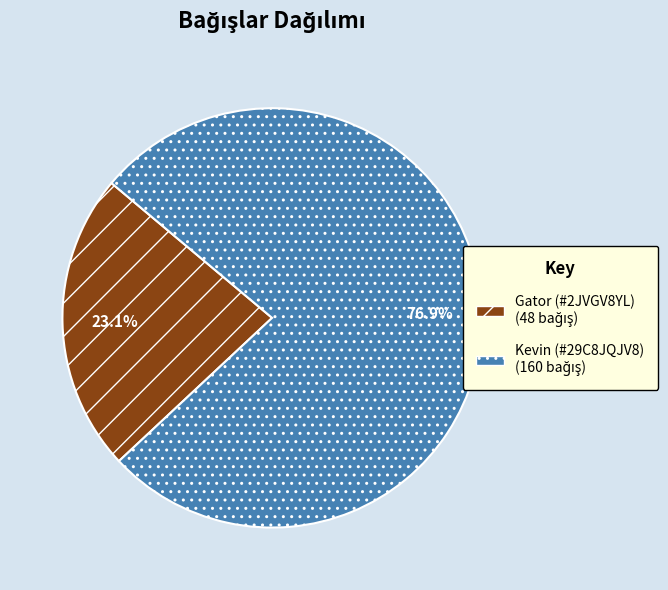

Does Gator (#2JVGV8YL) represent more than half of the total?

No